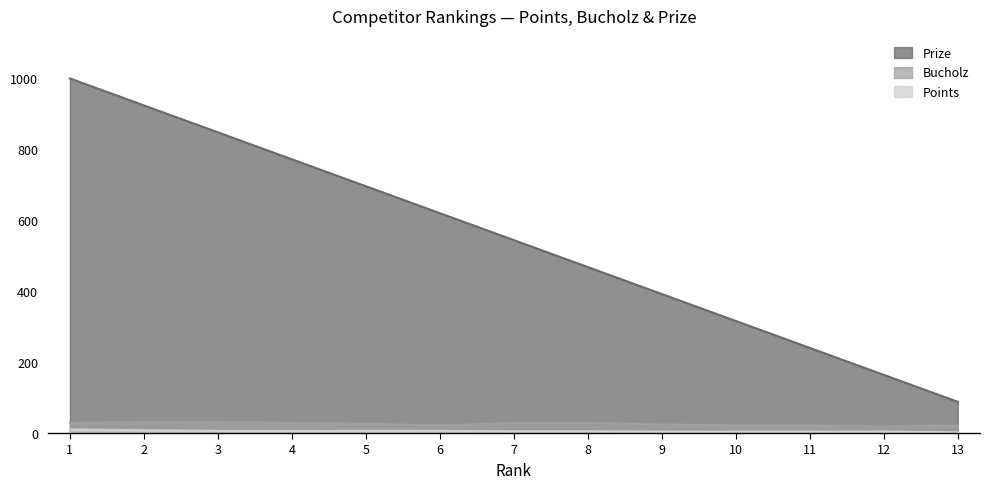

Between 10 and 1, which is larger?

1